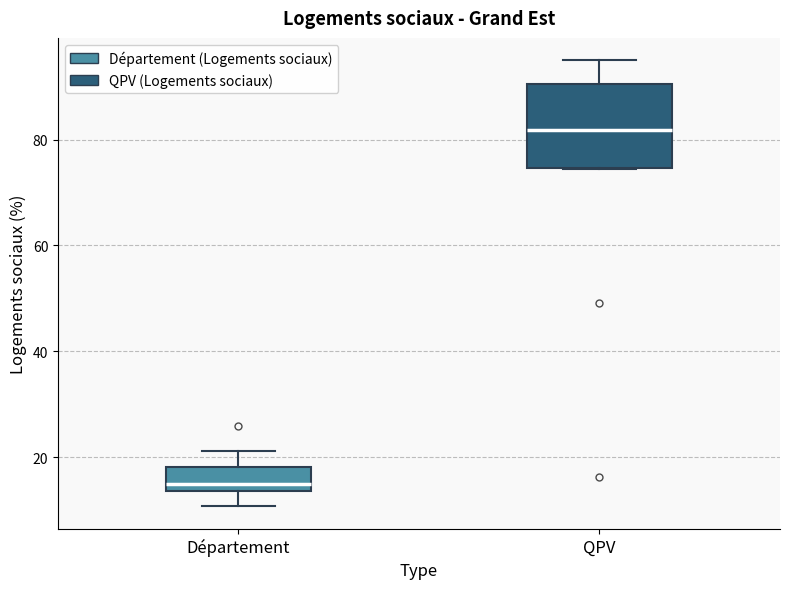

Which box is the tallest, from its lower edge to its upper edge?

QPV